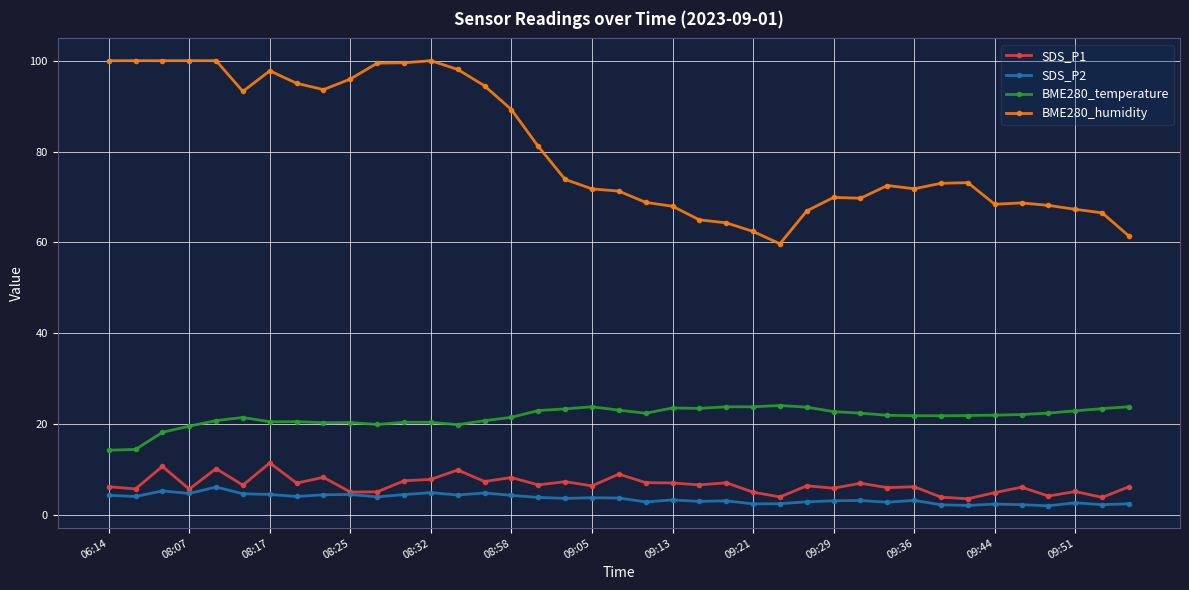

What is the value of the SDS_P2 point at the 30th from the left?

2.8